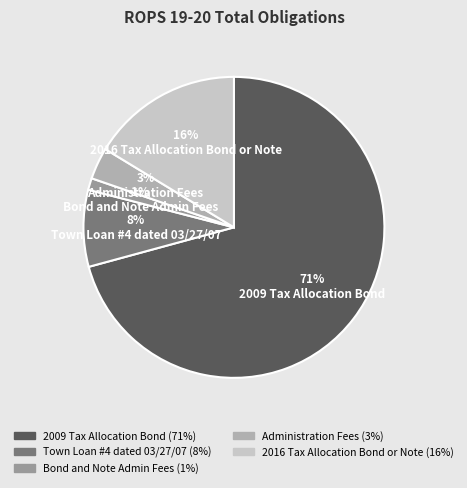

How much of the chart is everything except Administration Fees?

96.6%